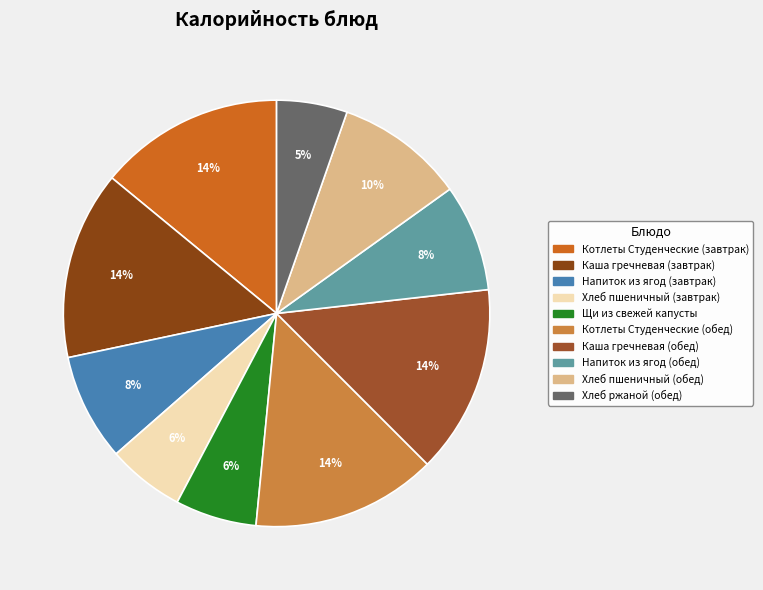

Rank the categories by value from highest to lowest.

Каша гречневая (завтрак), Каша гречневая (обед), Котлеты Студенческие (завтрак), Котлеты Студенческие (обед), Хлеб пшеничный (обед), Напиток из ягод (завтрак), Напиток из ягод (обед), Щи из свежей капусты, Хлеб пшеничный (завтрак), Хлеб ржаной (обед)